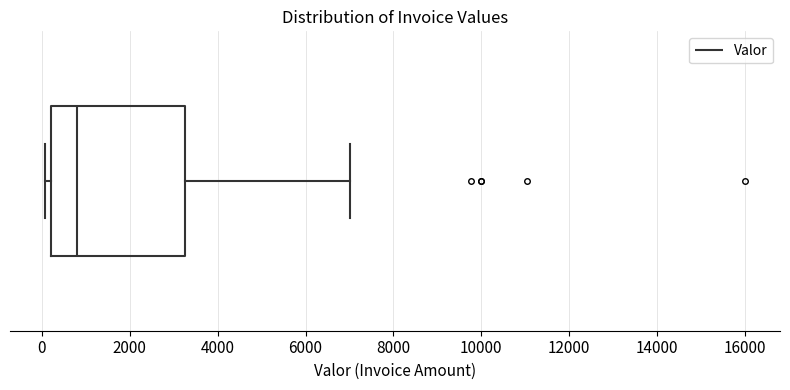

Read this box plot against the x-axis: the position of the median line, the range covered by the box, and the ends of both whiskers. The values are not printed on the chart, so give them approximately, as read against the axis.

median 800, box 200 to 3200, whiskers 0 to 7000